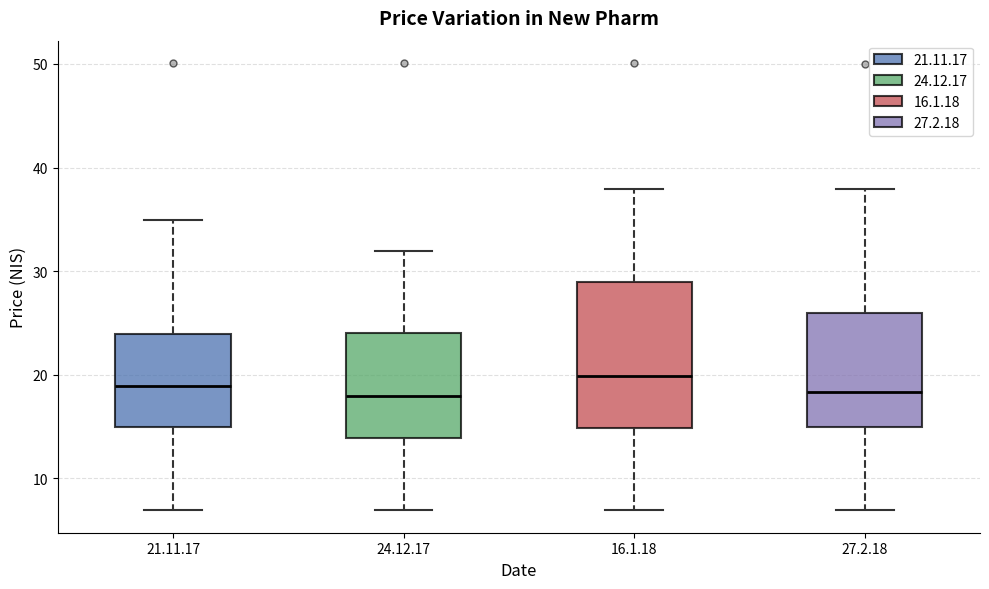

Where is the upper edge of the box for 16.1.18 on the y-axis? The values are not printed on the chart, so give them approximately, as read against the axis.

29